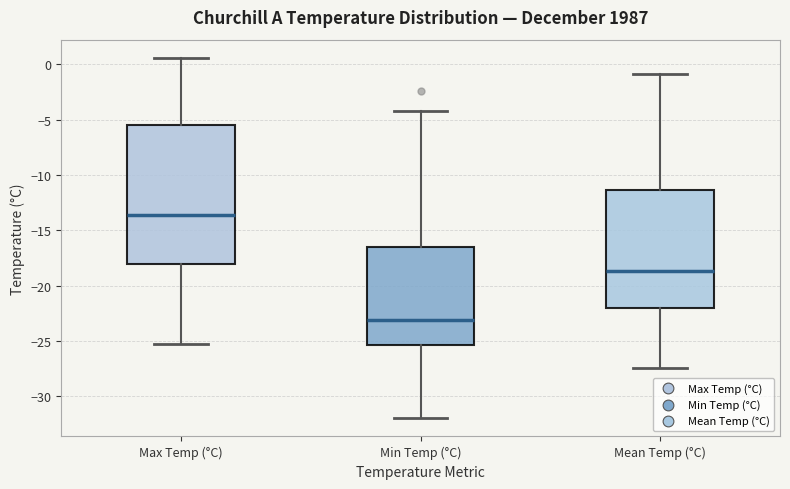

Which box's median line is the highest?

Max Temp (°C)